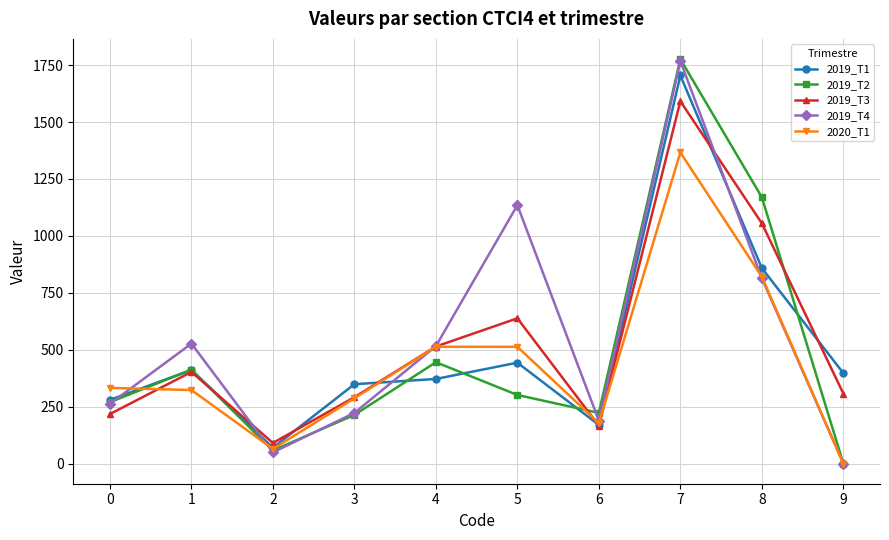

What is the highest value of the 2019_T3 series?

1591.4